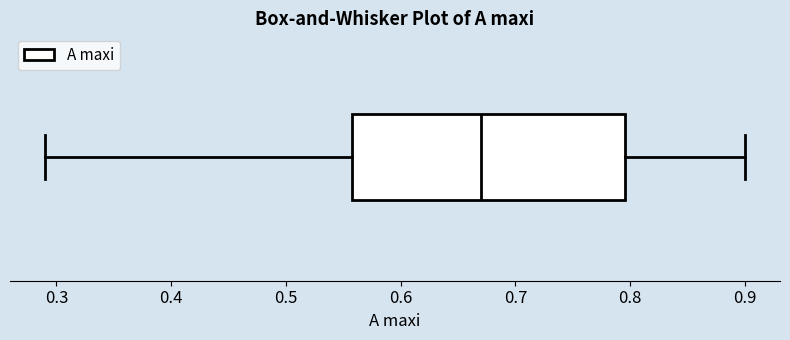

Read this box plot against the x-axis: the position of the median line, the range covered by the box, and the ends of both whiskers. The values are not printed on the chart, so give them approximately, as read against the axis.

median 0.67, box 0.56 to 0.80, whiskers 0.29 to 0.90